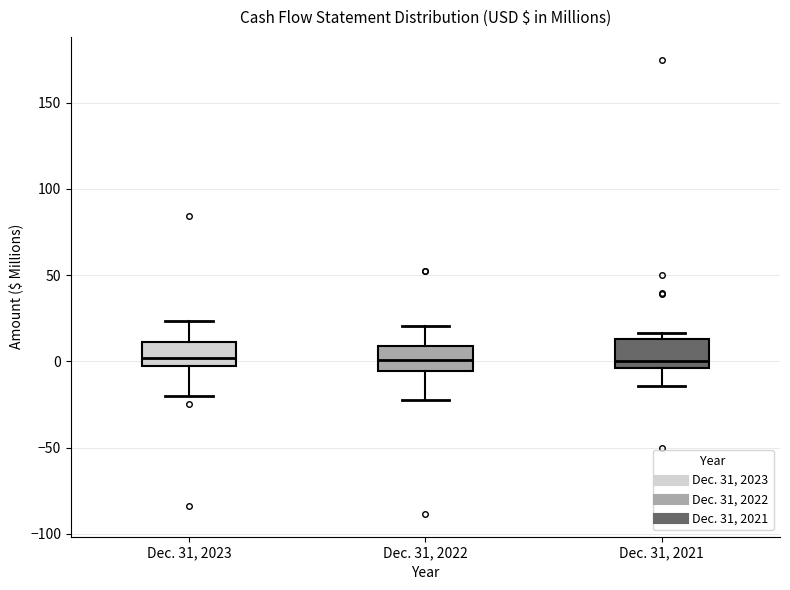

Reading left to right, read every box against the y-axis: the position of its median line, the range the box covers, and the ends of its whiskers. The values are not printed on the chart, so give them approximately, as read against the axis.

Dec. 31, 2023: median 0, box -5 to 10, whiskers -20 to 25
Dec. 31, 2022: median 0, box -5 to 10, whiskers -20 to 20
Dec. 31, 2021: median 0, box -5 to 15, whiskers -15 to 15 (just above the box's upper edge)